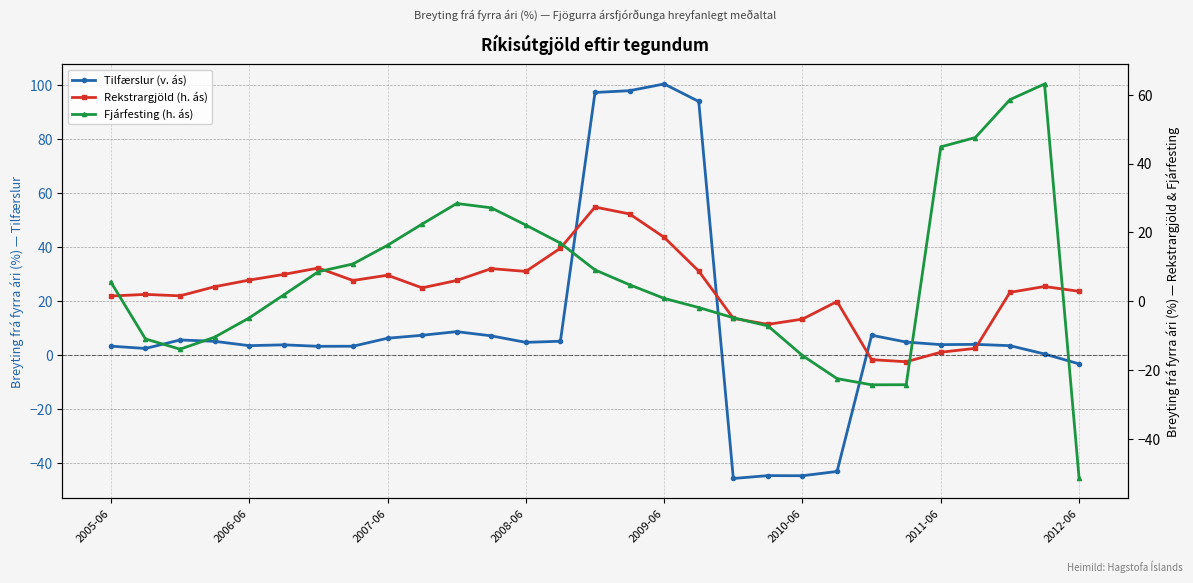

Is it true that Fjárfesting (h. ás) equals 28.4 at 10?

True